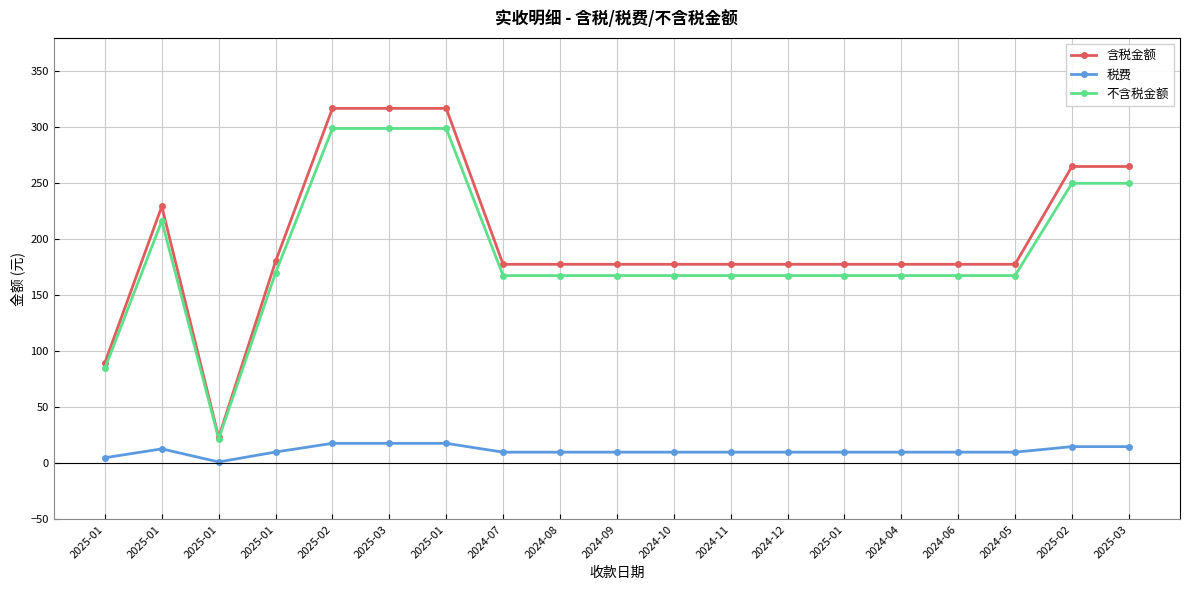

Where does the 不含税金额 series first go above 167?

2025-01